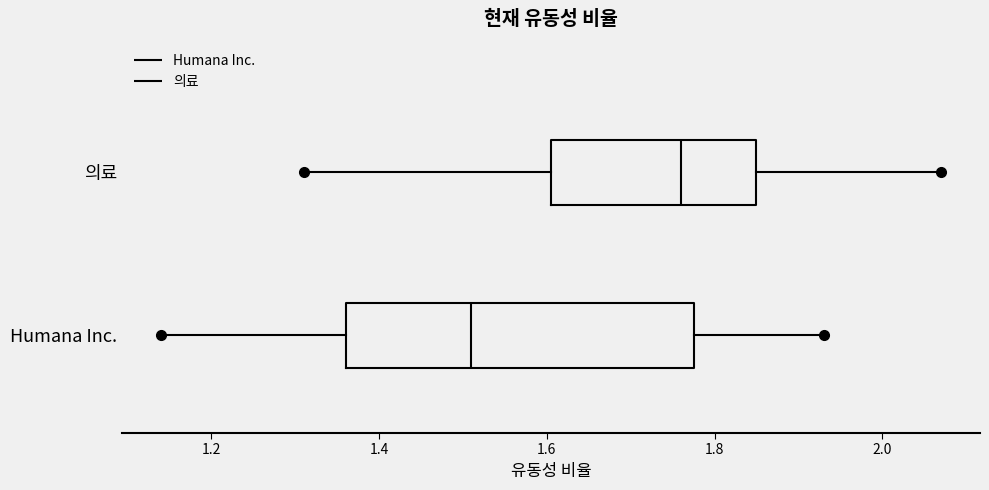

Where is the left edge of the box for 의료 on the x-axis? The values are not printed on the chart, so give them approximately, as read against the axis.

1.60